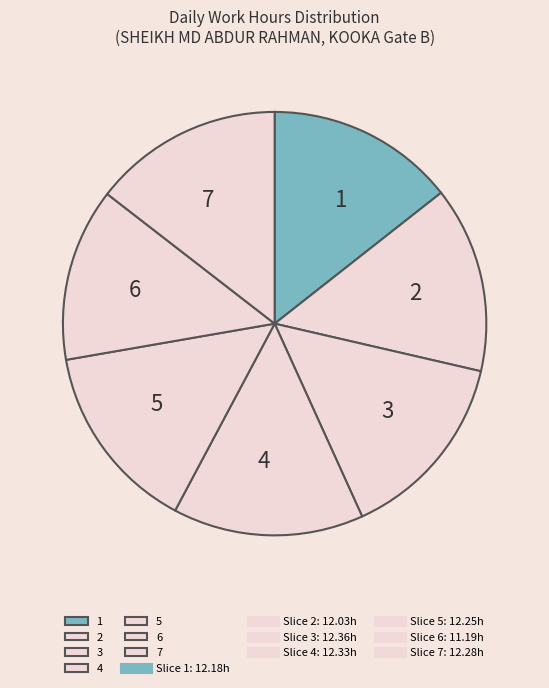

Is the sum of 7 and 4 greater than half?

No